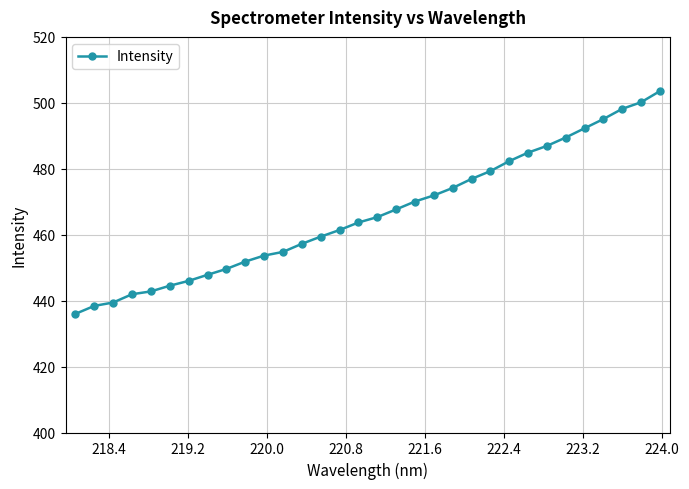

What is the average value?

466.5